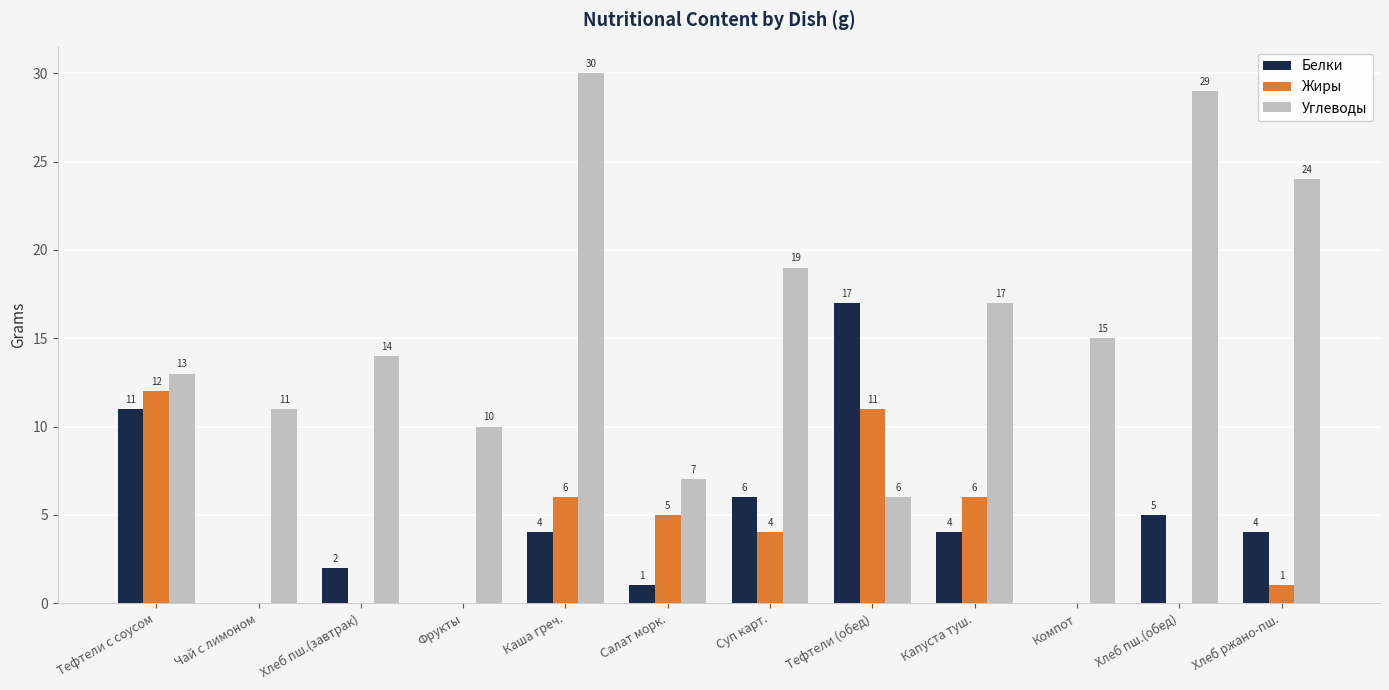

Is it true that Жиры equals 0 at Хлеб ржано-пш.?

False